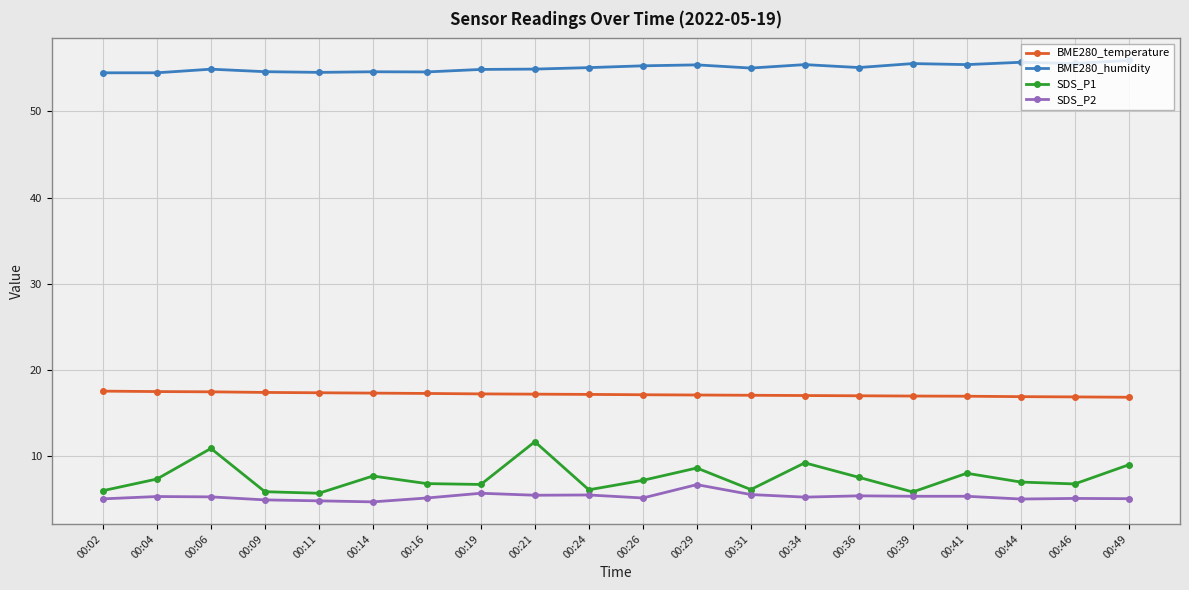

Which category has the highest value in the SDS_P2 series?

00:29